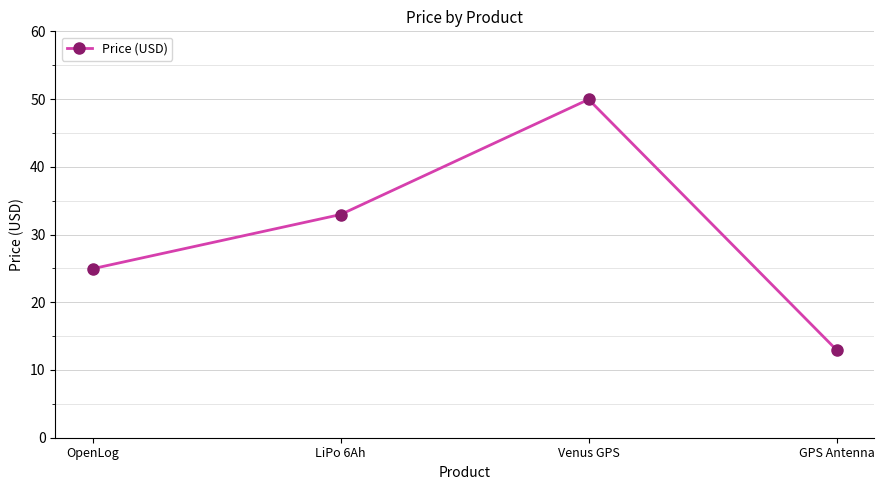

At which category does the chart reach its peak across all series?

Venus GPS